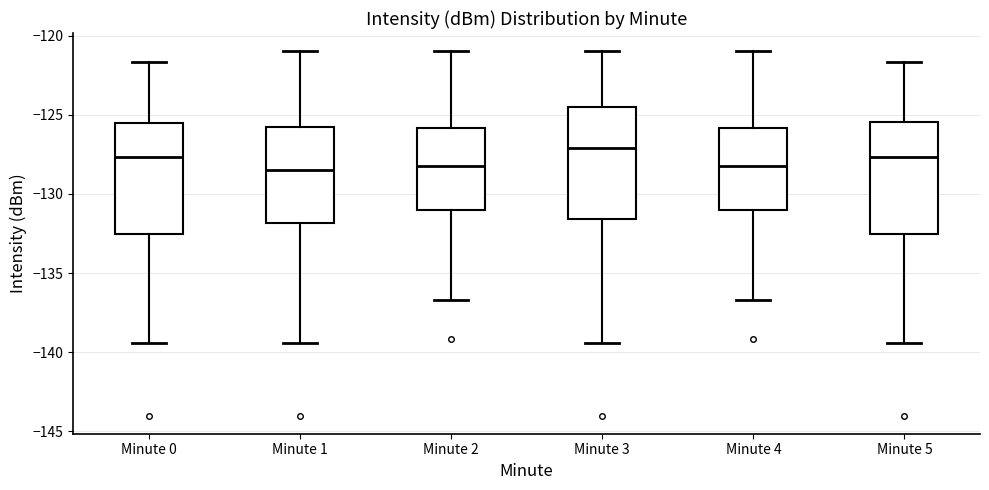

Where is the upper edge of the box for Minute 1 on the y-axis? The values are not printed on the chart, so give them approximately, as read against the axis.

-126.0